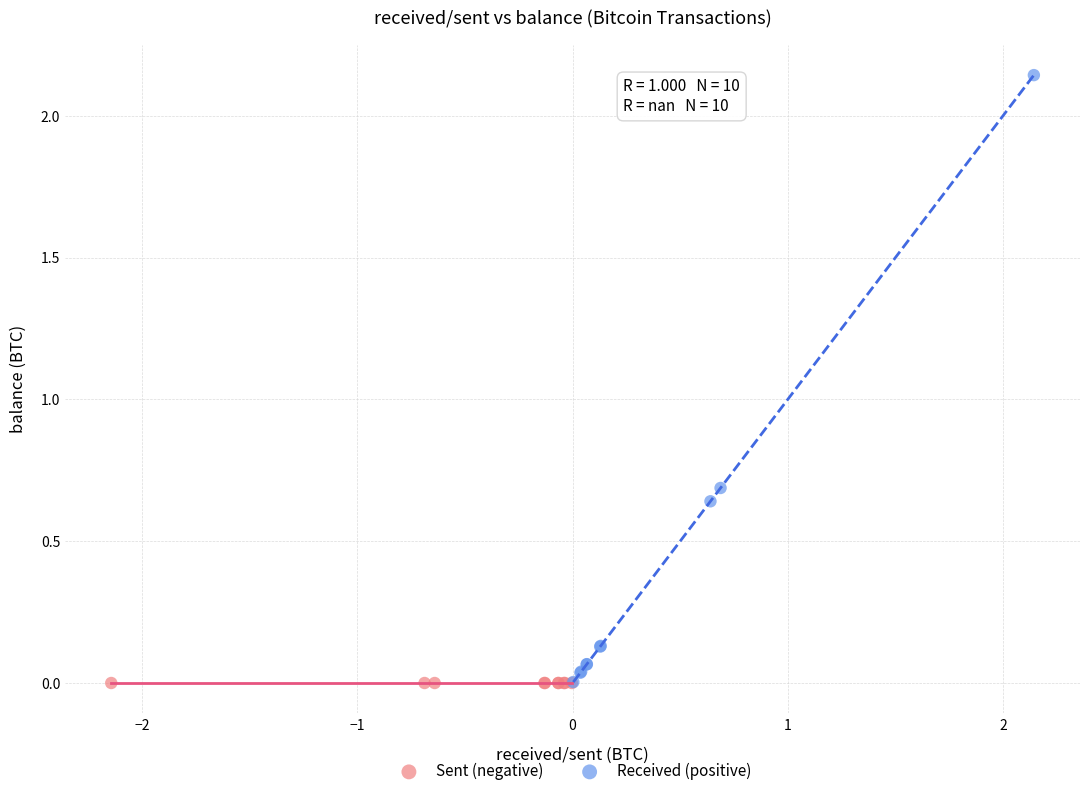

Which series contains the highest Y value?

Received (positive)